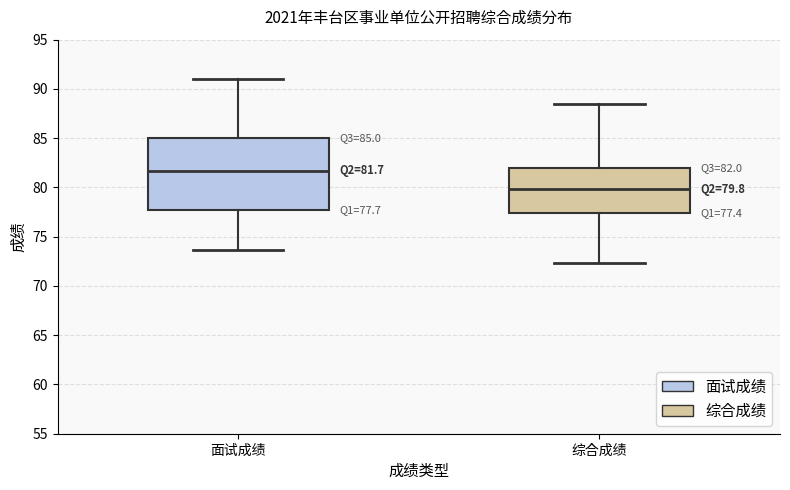

Which box is the tallest, from its lower edge to its upper edge?

面试成绩